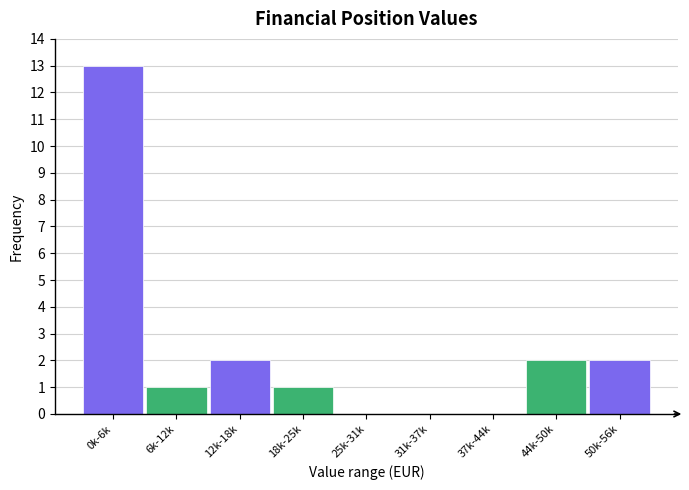

Reading left to right, extract all data points from this chart.

0k-6k=13	6k-12k=1	12k-18k=2	18k-25k=1	25k-31k=0	31k-37k=0	37k-44k=0	44k-50k=2	50k-56k=2